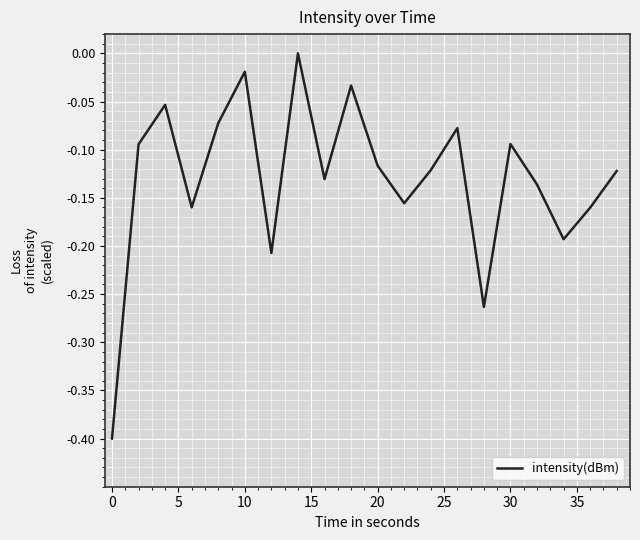

What is the minimum value shown in the chart?

-0.4